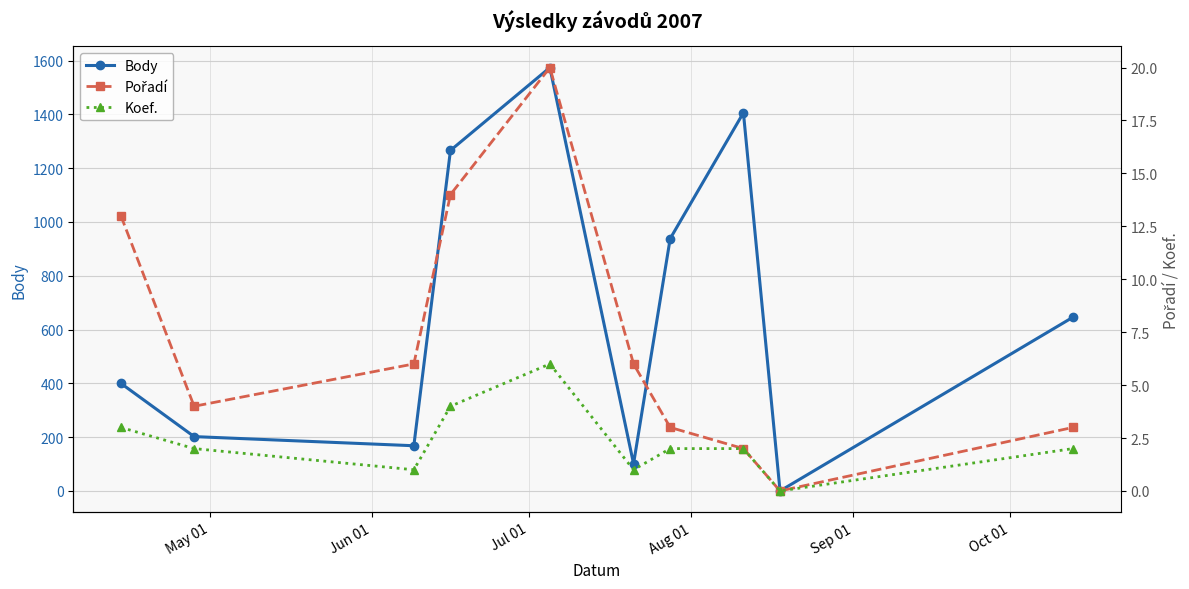

In Body, how many points are lower than both neighbors (excluding endpoints)?

3